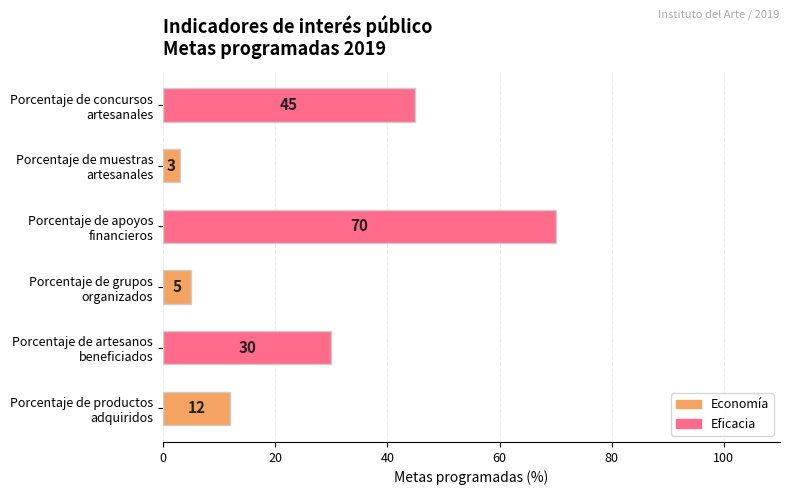

What is the smallest value displayed?

3